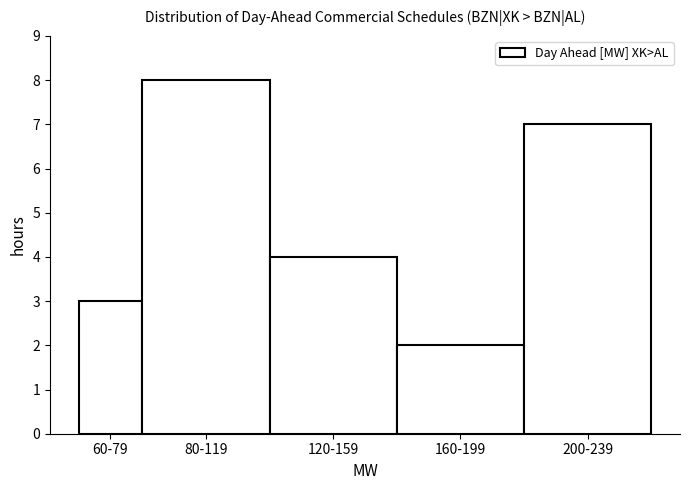

Reading left to right, transcribe all the data shown in this chart.

60-79=3	80-119=8	120-159=4	160-199=2	200-239=7